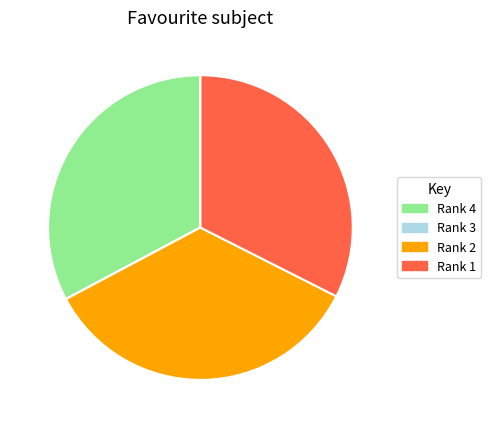

Combined, do Rank 2 and Rank 4 account for over 50%?

Yes